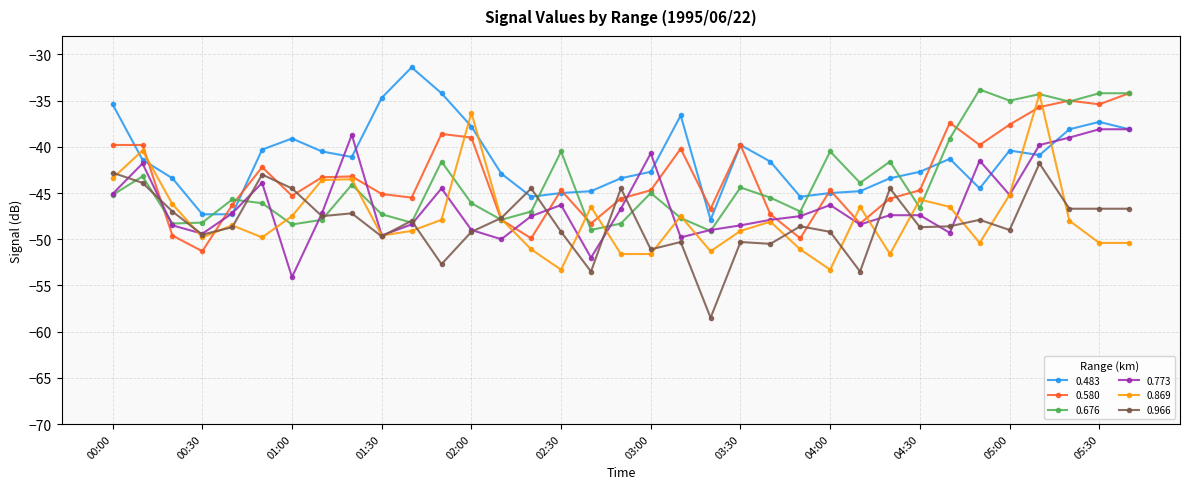

Which series has the largest total across all categories?

0.483